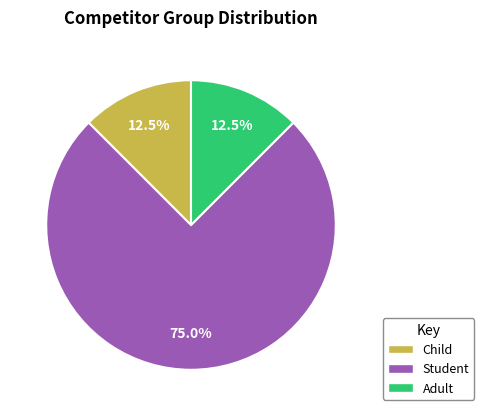

Does any single category account for the majority?

Yes